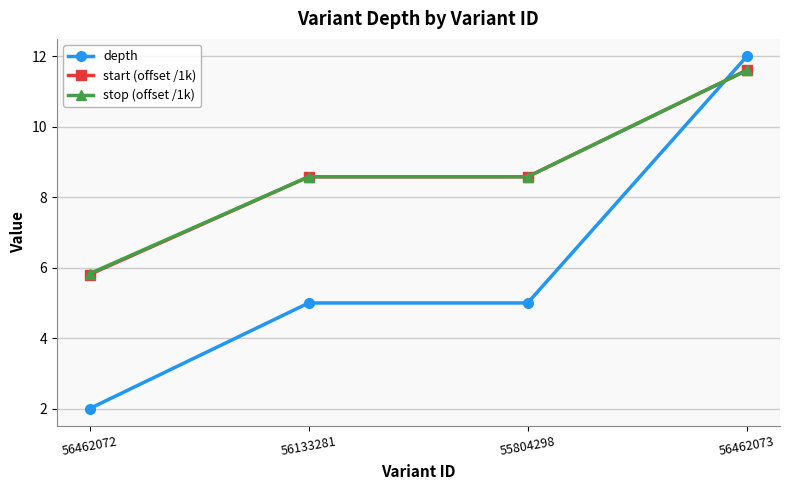

Between 56133281 and 56462073, which series saw the biggest shift?

depth